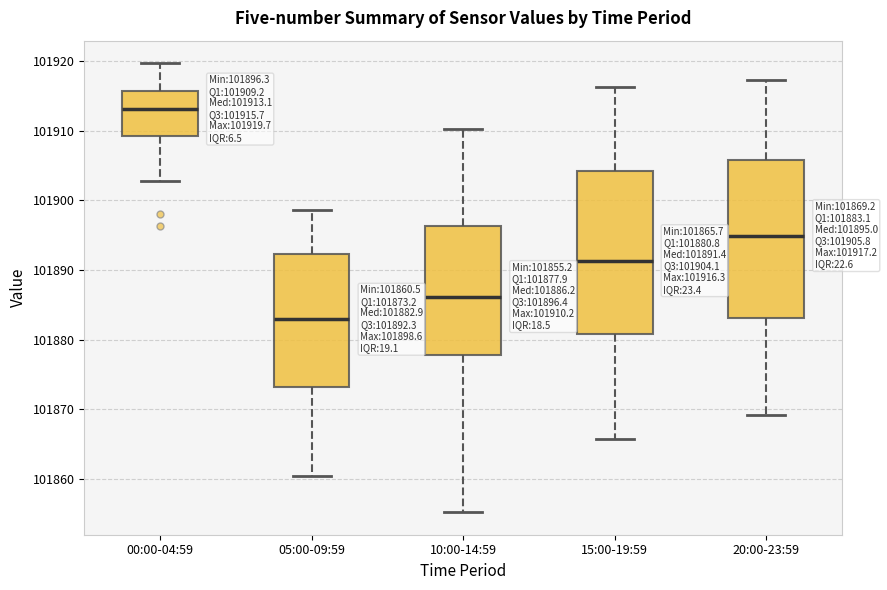

Which box's median line is the lowest?

05:00-09:59